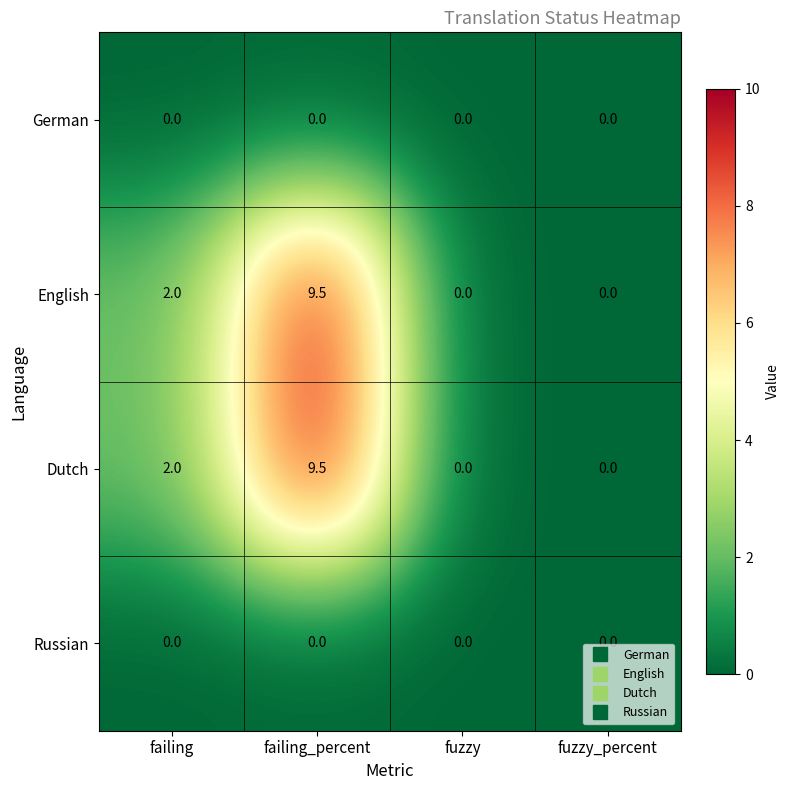

What is the total value across all series at failing?

4.0